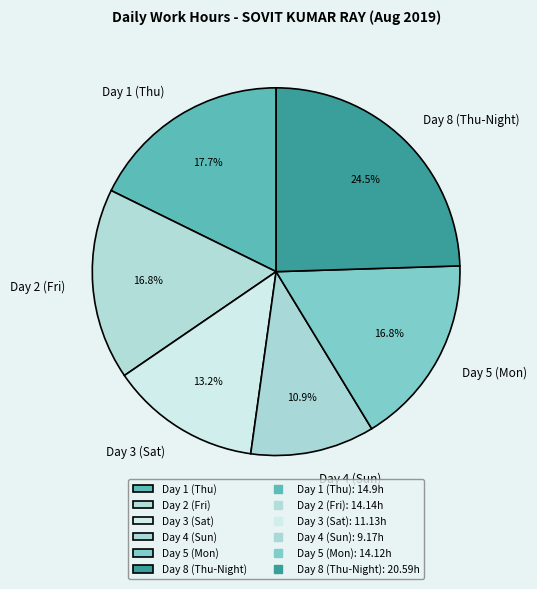

Which has a higher value, Day 5 (Mon) or Day 4 (Sun)?

Day 5 (Mon)